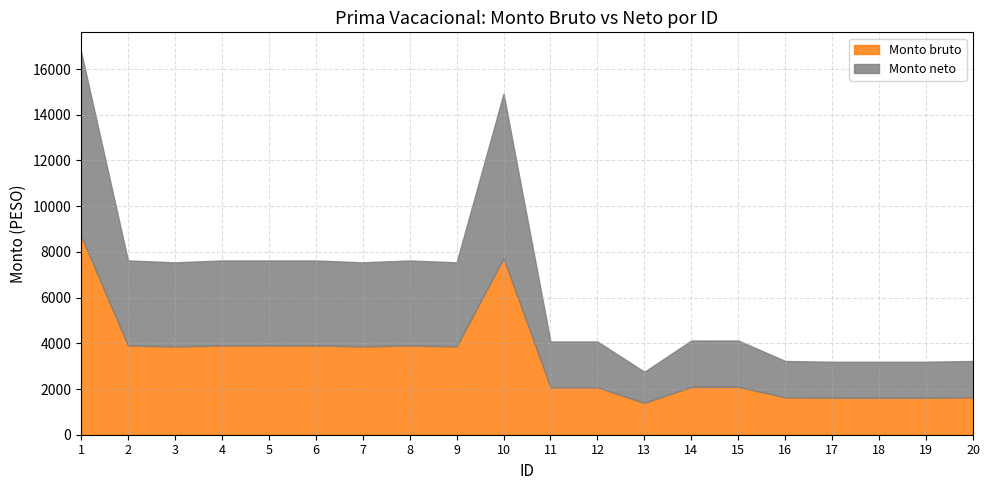

True or false: Monto bruto and Monto neto intersect in this chart.

False